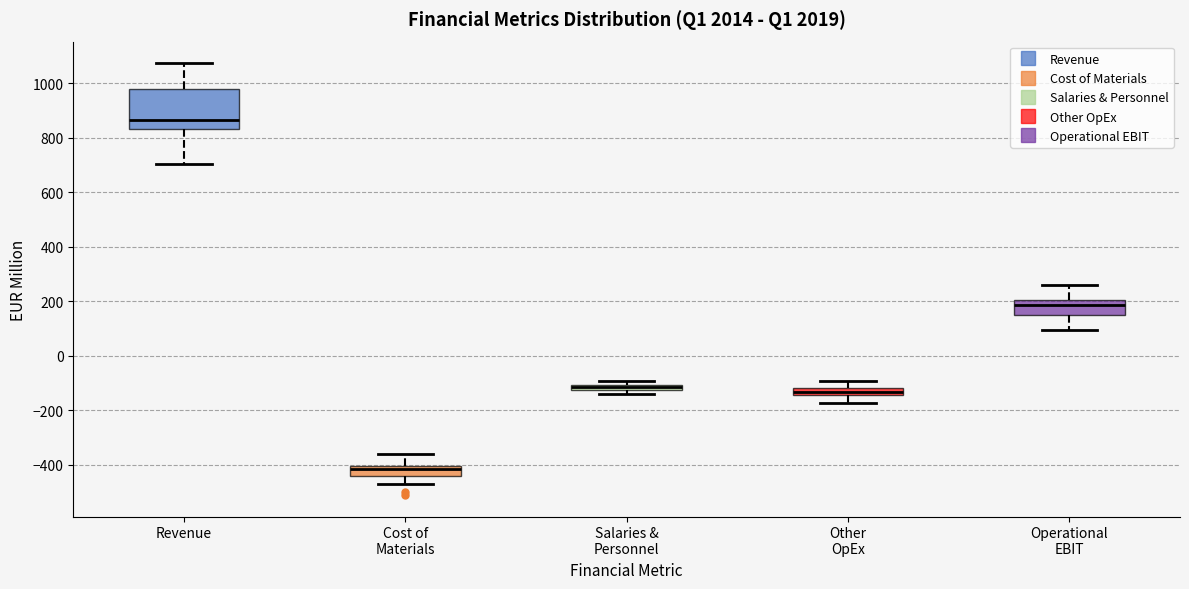

Comparing the boxes themselves (not the whiskers), which one is the tallest?

Revenue